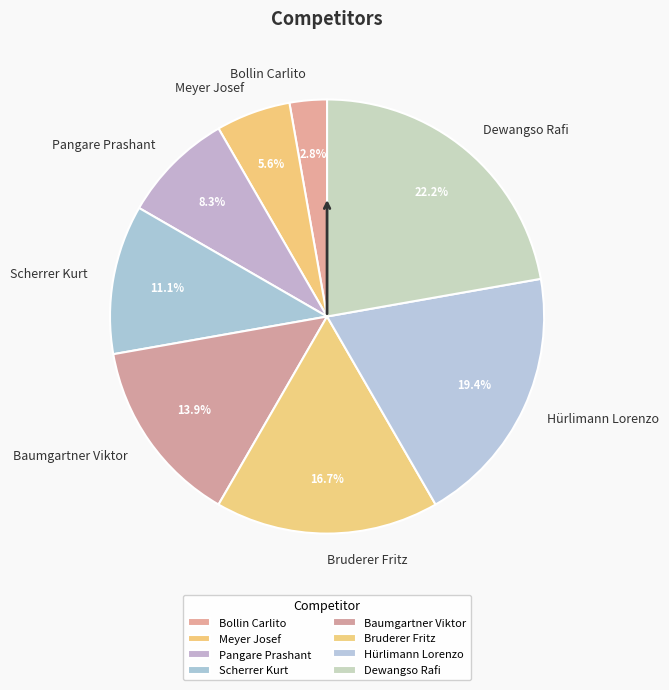

Is it true that Meyer Josef is 6% of the pie?

True